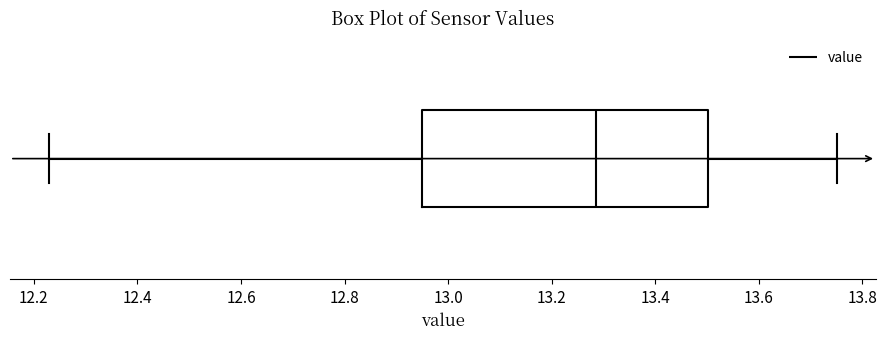

Read this box plot against the x-axis: the position of the median line, the range covered by the box, and the ends of both whiskers. The values are not printed on the chart, so give them approximately, as read against the axis.

median 13.28, box 12.96 to 13.50, whiskers 12.24 to 13.76